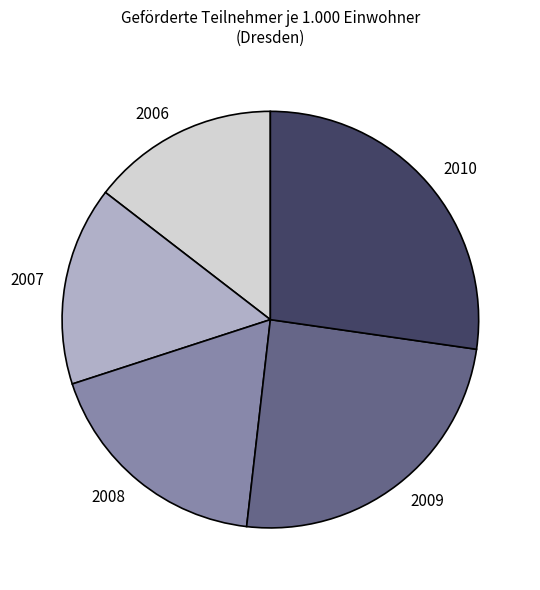

Is 2009 the majority of the pie?

No